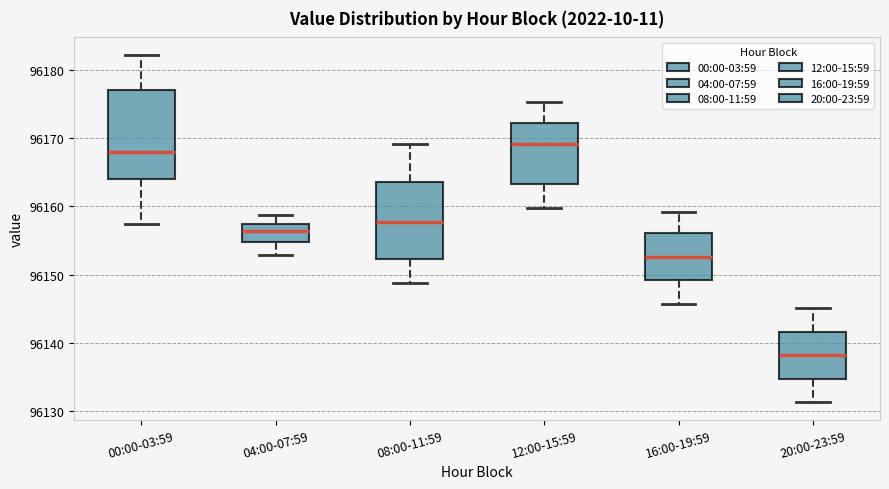

Reading left to right, read every box against the y-axis: the position of its median line, the range the box covers, and the ends of its whiskers. The values are not printed on the chart, so give them approximately, as read against the axis.

00:00-03:59: median 96168, box 96164 to 96177, whiskers 96157 to 96182
04:00-07:59: median 96156, box 96155 to 96157, whiskers 96153 to 96159
08:00-11:59: median 96158, box 96152 to 96164, whiskers 96149 to 96169
12:00-15:59: median 96169, box 96163 to 96172, whiskers 96160 to 96175
16:00-19:59: median 96153, box 96149 to 96156, whiskers 96146 to 96159
20:00-23:59: median 96138, box 96135 to 96142, whiskers 96131 to 96145